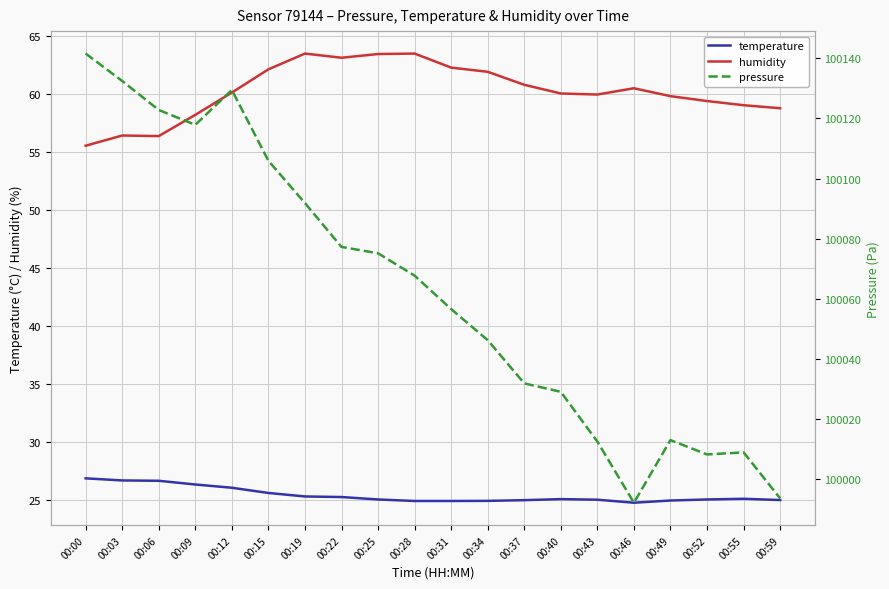

What is the difference between the second highest and minimum values in the humidity series?

7.9